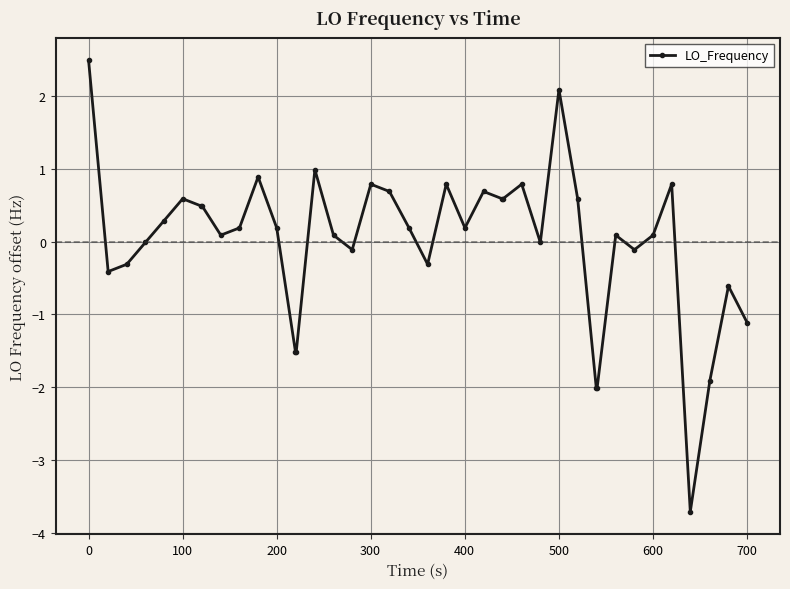

What is the value of the 14th point from the left?

-1.5